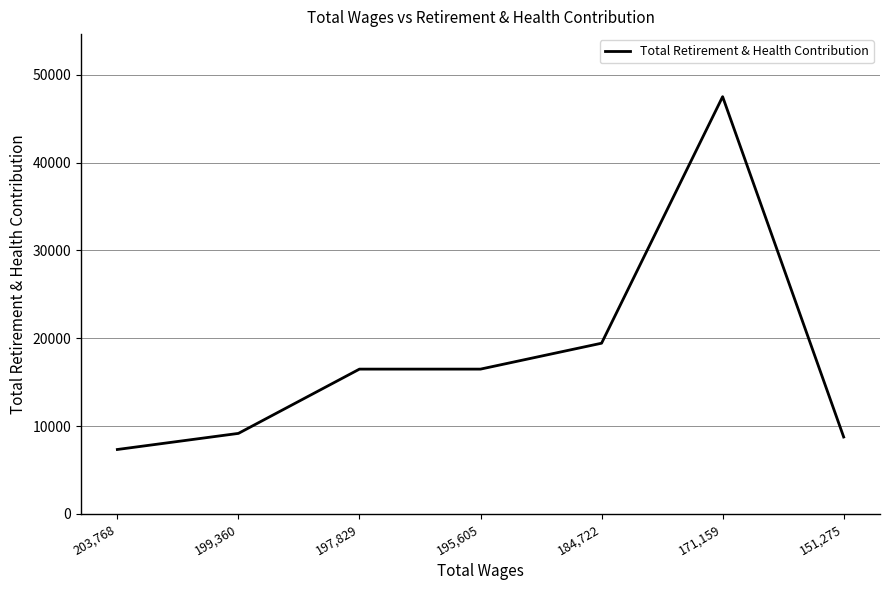

What is the sum of the values at 195,605 and 197,829?

32964